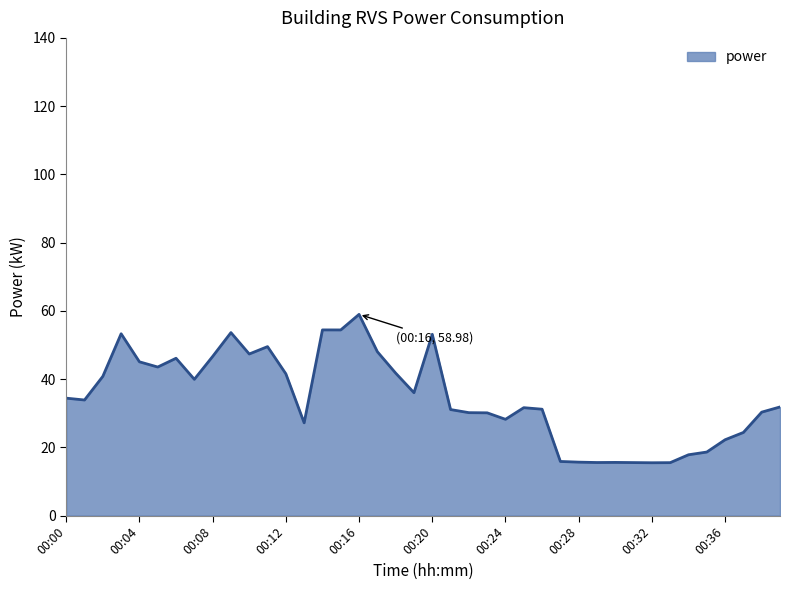

What is the smallest value displayed?

15.5